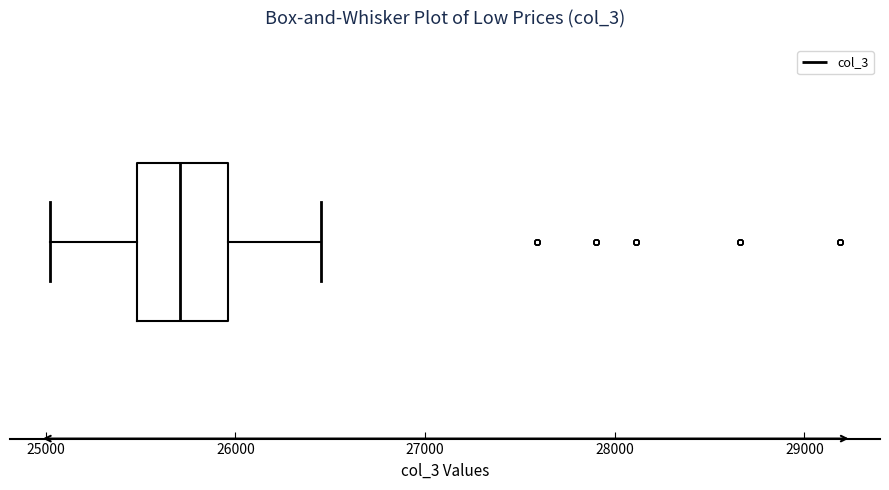

Read this box plot against the x-axis: the position of the median line, the range covered by the box, and the ends of both whiskers. The values are not printed on the chart, so give them approximately, as read against the axis.

median 25700, box 25500 to 26000, whiskers 25000 to 26500